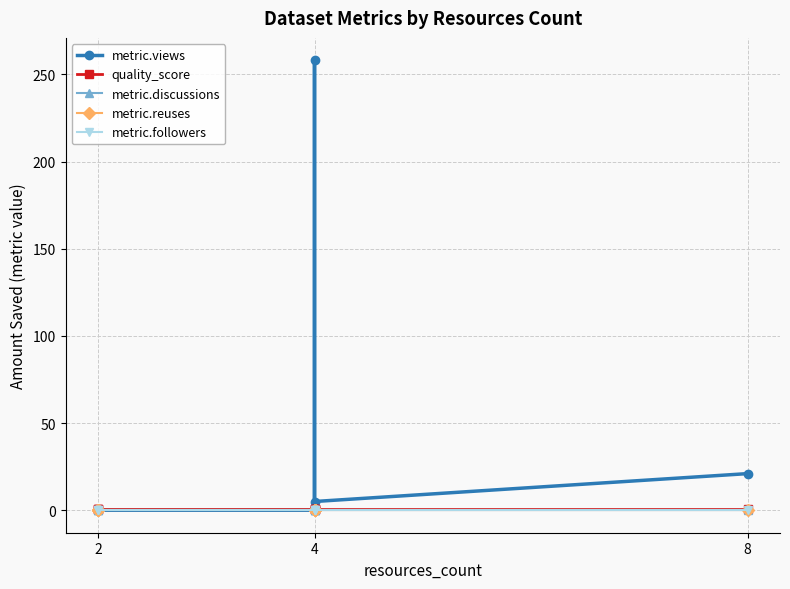

True or false: metric.views has more than 0 interior local peaks.

True